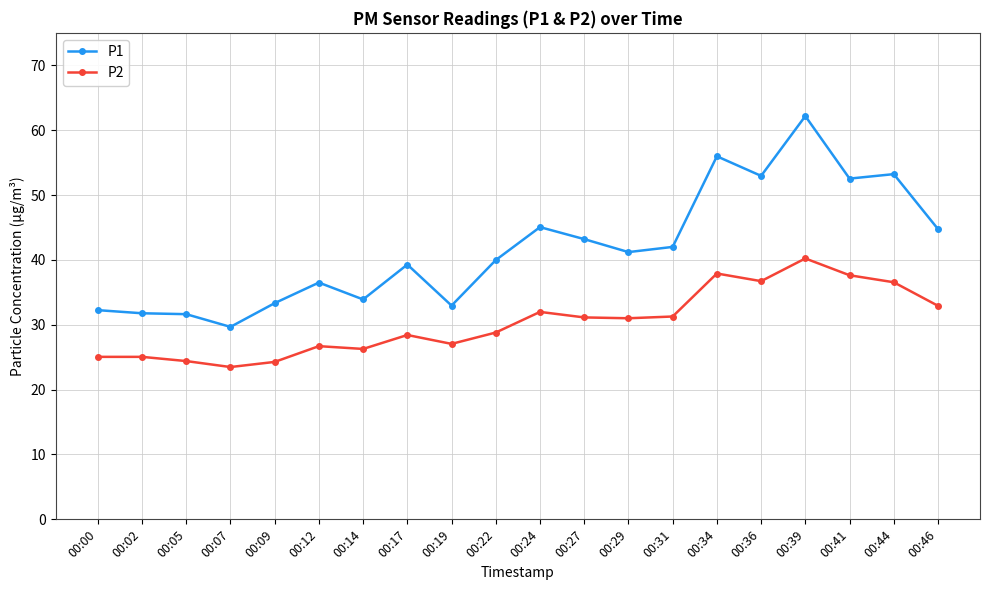

True or false: P2 has a value of 51.7 at 00:41.

False